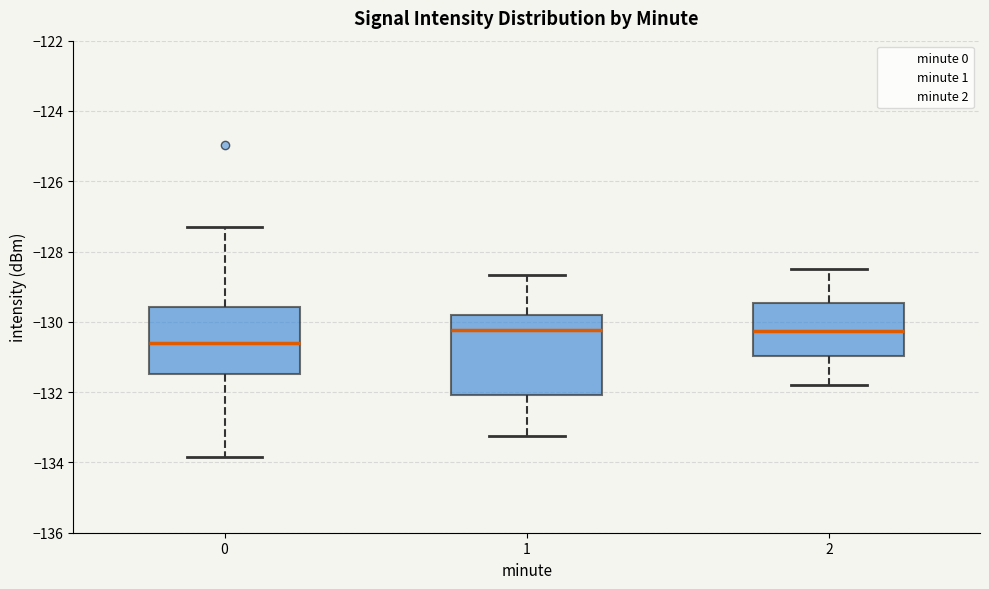

Comparing the boxes themselves (not the whiskers), which one is the tallest?

1